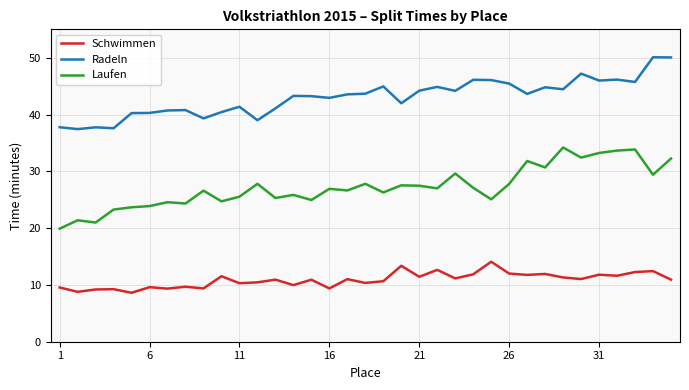

What is the sum of all Schwimmen values?

380.6